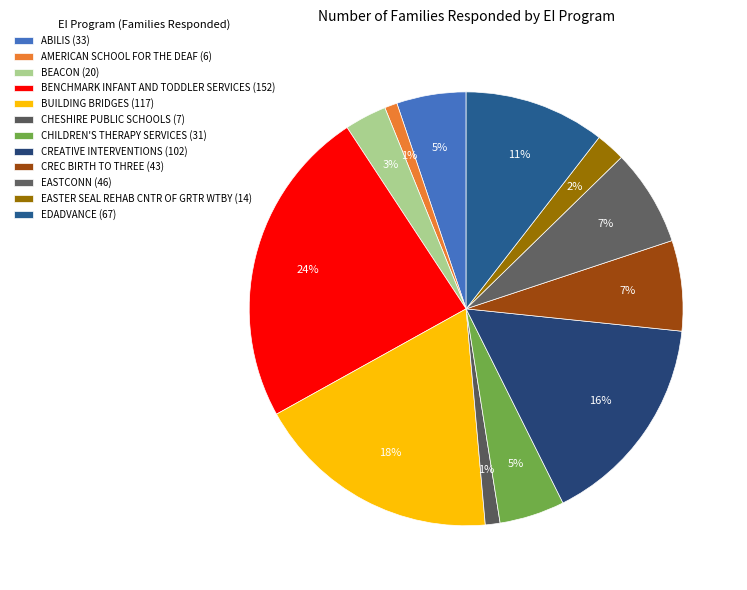

What percentage do AMERICAN SCHOOL FOR THE DEAF and EASTER SEAL REHAB CNTR OF GRTR WTBY together represent?

3.1%